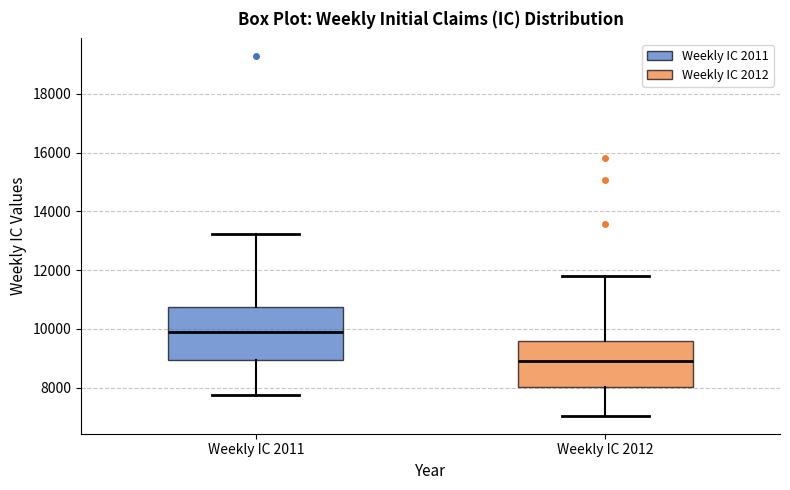

Reading left to right, transcribe this box plot: for each box, give where its median line is, the range the box spans, and where its two whiskers end, as read against the y-axis. The values are not printed on the chart, so give them approximately, as read against the axis.

Weekly IC 2011: median 9800, box 9000 to 10800, whiskers 7800 to 13200
Weekly IC 2012: median 8800, box 8000 to 9600, whiskers 7000 to 11800